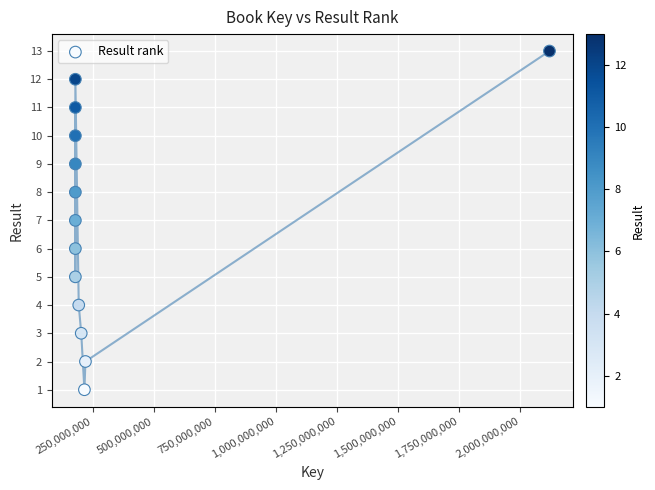

What is the range of Y values (max minus min)?

12